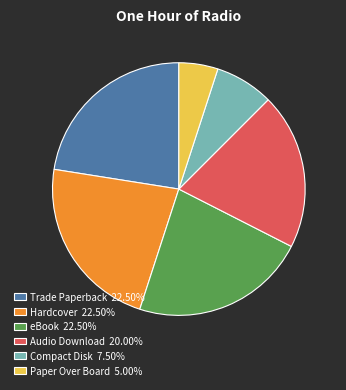

Which category has the smallest portion of the pie?

Paper Over Board